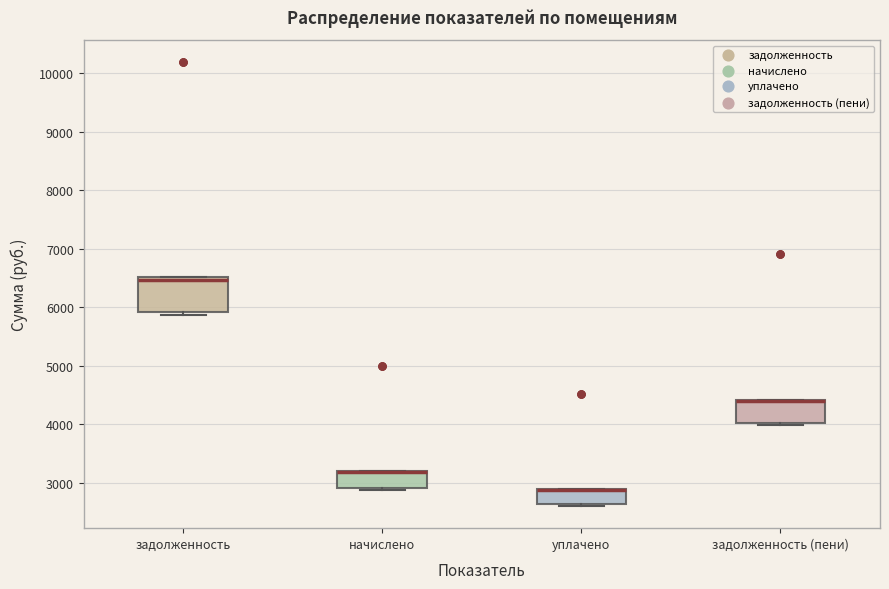

Which box is the tallest, from its lower edge to its upper edge?

задолженность